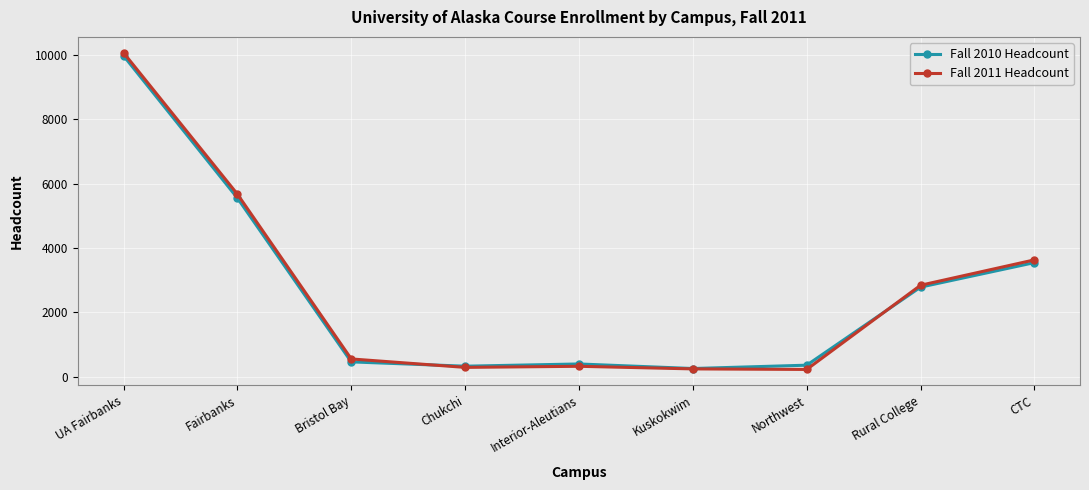

What is the approximate value of Fall 2010 Headcount at Rural College?

2787